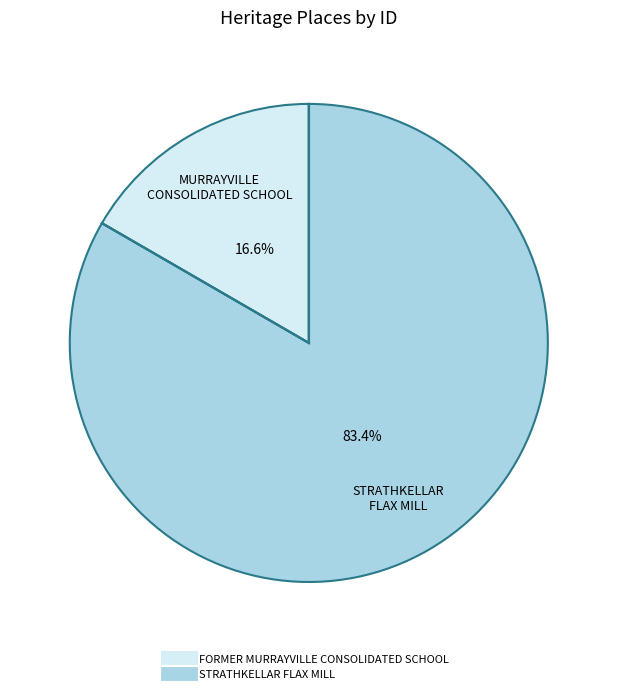

Which slice is the smallest?

FORMER MURRAYVILLE CONSOLIDATED SCHOOL